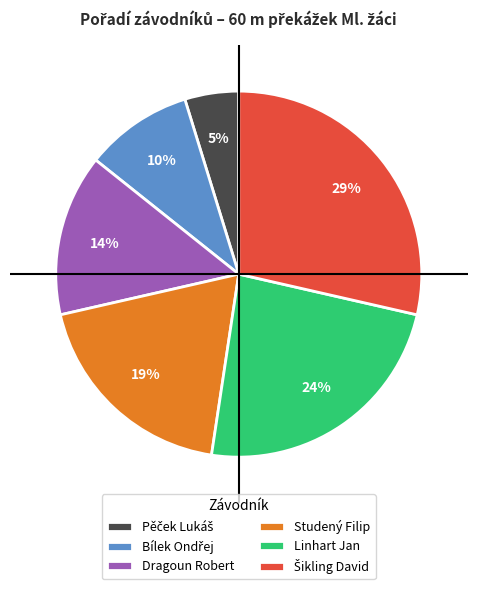

To the nearest percent, what percentage of the pie is Linhart Jan?

24%